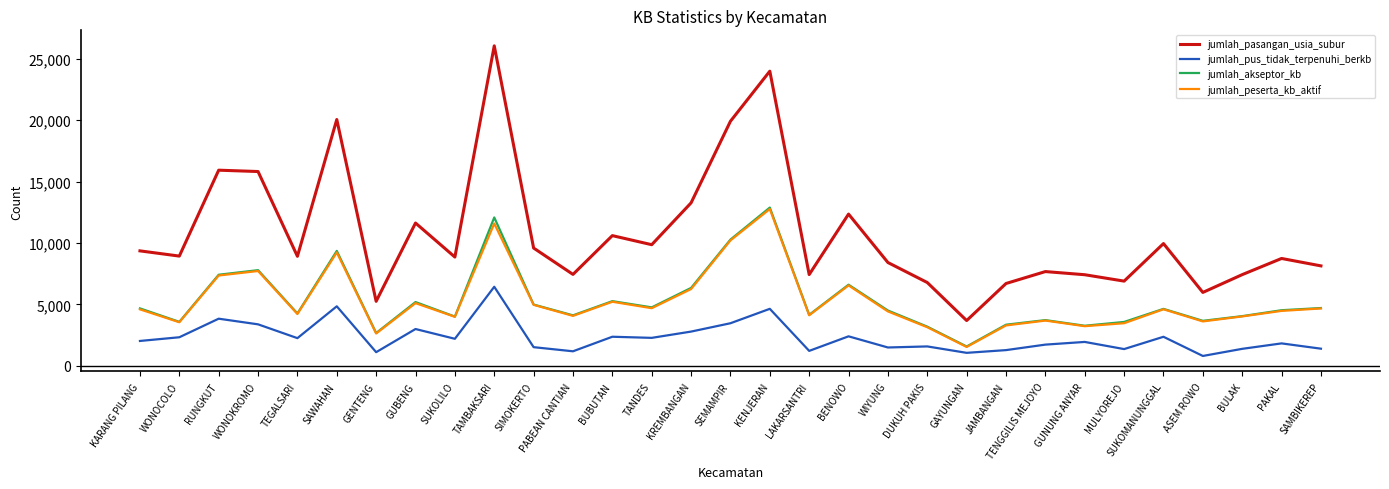

Is it true that jumlah_pus_tidak_terpenuhi_berkb equals 2321 at SAWAHAN?

False